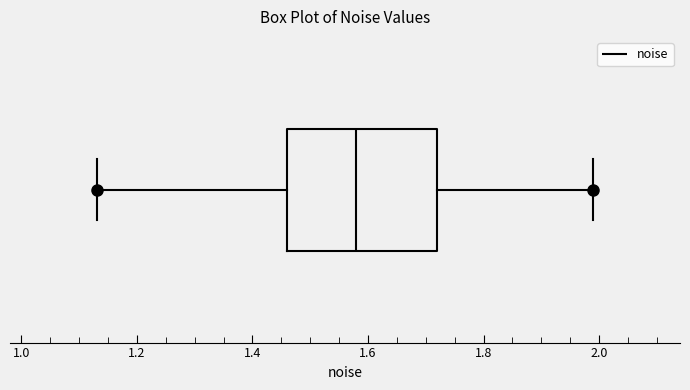

Read this box plot against the x-axis: the position of the median line, the range covered by the box, and the ends of both whiskers. The values are not printed on the chart, so give them approximately, as read against the axis.

median 1.58, box 1.46 to 1.72, whiskers 1.14 to 1.98